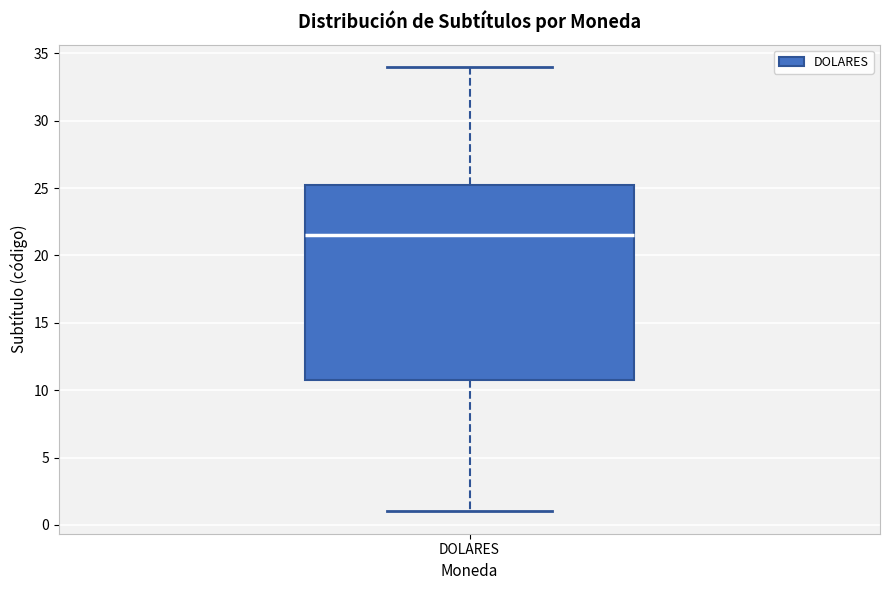

Where is the lower edge of the box for DOLARES on the y-axis? The values are not printed on the chart, so give them approximately, as read against the axis.

11.0